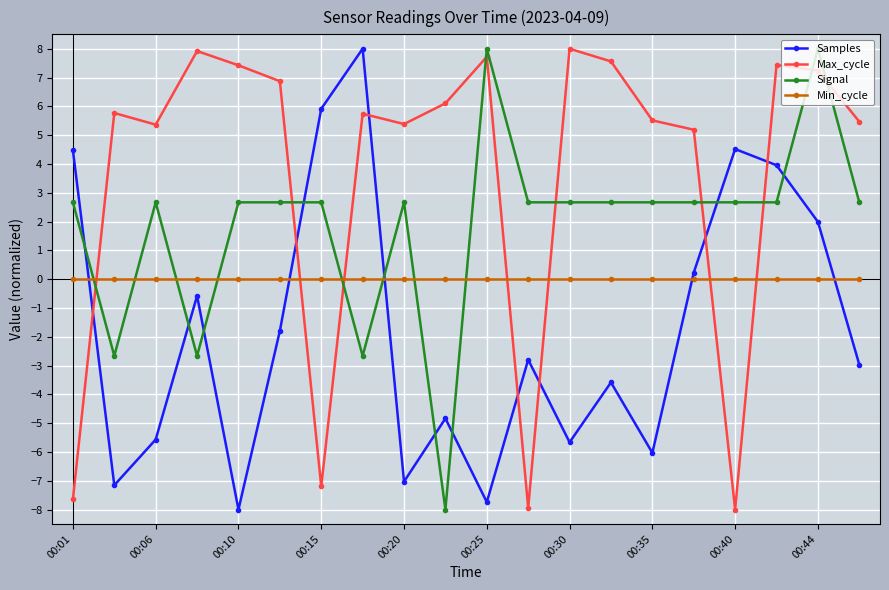

What is the value of the Signal point at the 20th from the left?

2.7